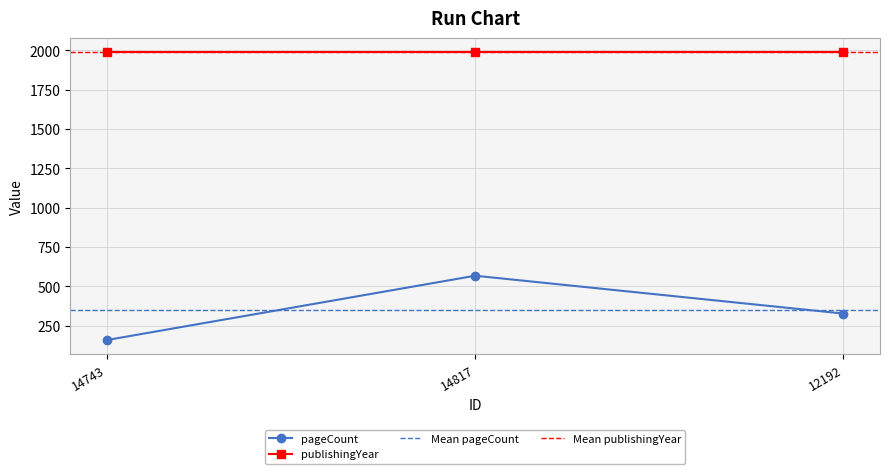

Is it true that the value at 14817 is 568?

True